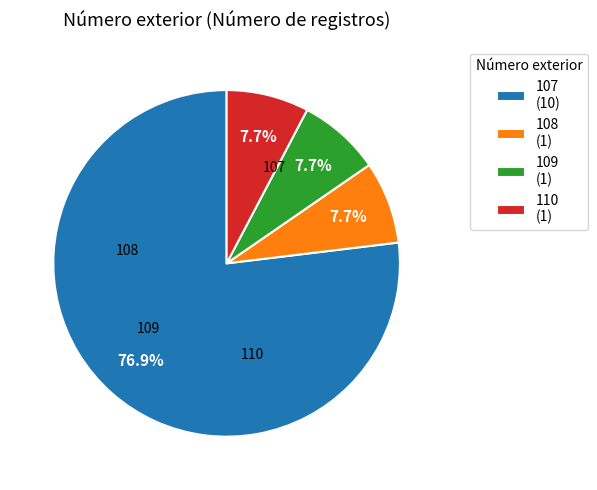

What portion of the pie excludes 109 (1)?

92.3%